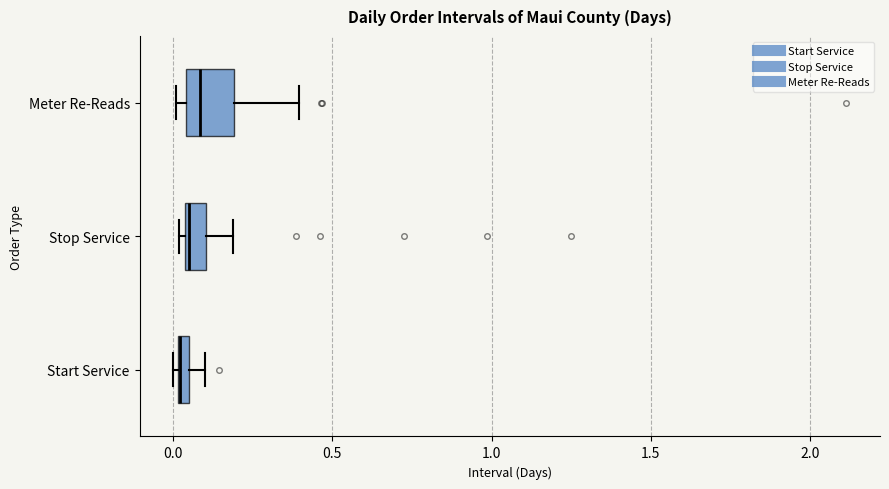

Which box is the widest, from its left edge to its right edge?

Meter Re-Reads